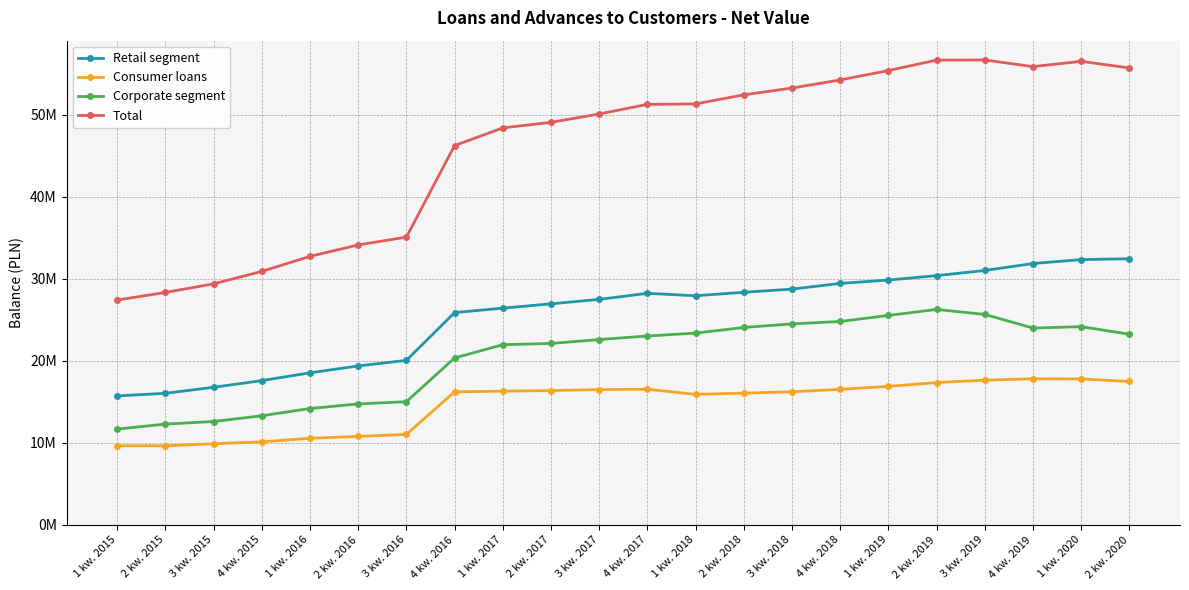

Read the Consumer loans value at 1 kw. 2017, to the nearest 100.

16309800